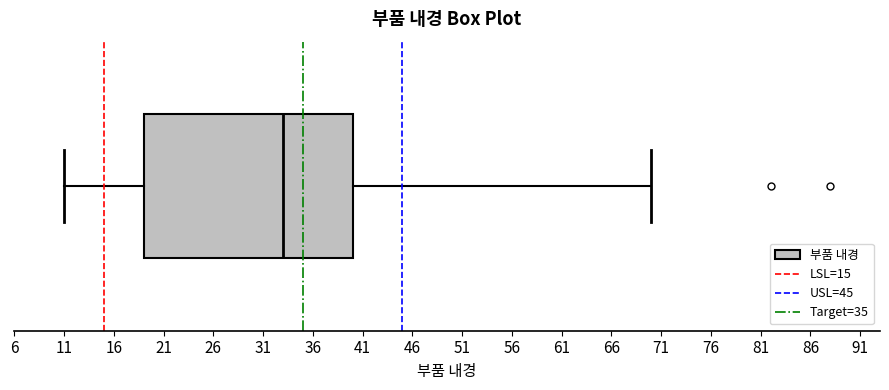

Read this box plot against the x-axis: the position of the median line, the range covered by the box, and the ends of both whiskers. The values are not printed on the chart, so give them approximately, as read against the axis.

median 33, box 19 to 40, whiskers 11 to 70